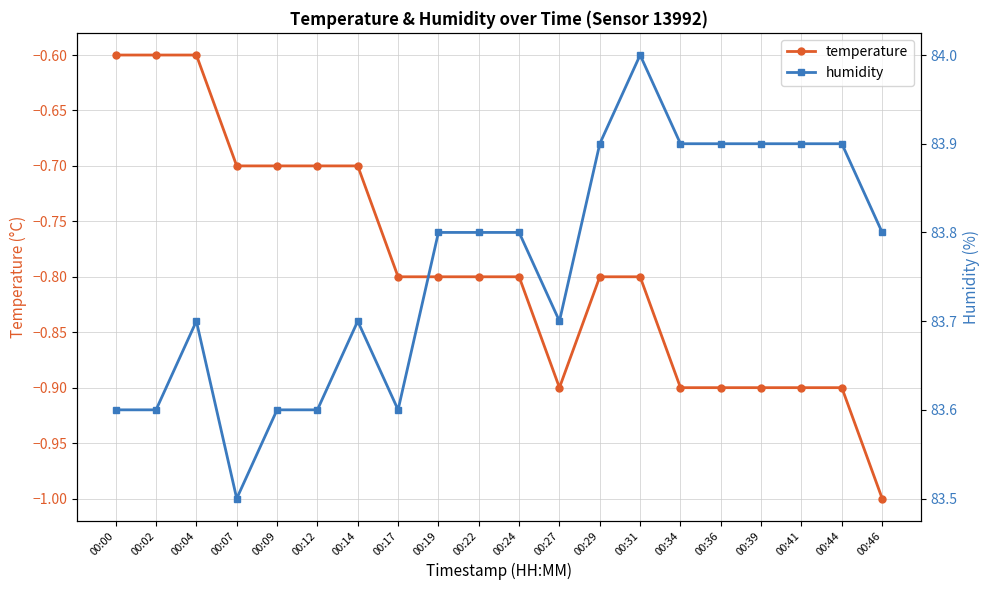

Which series has the widest spread of values?

humidity